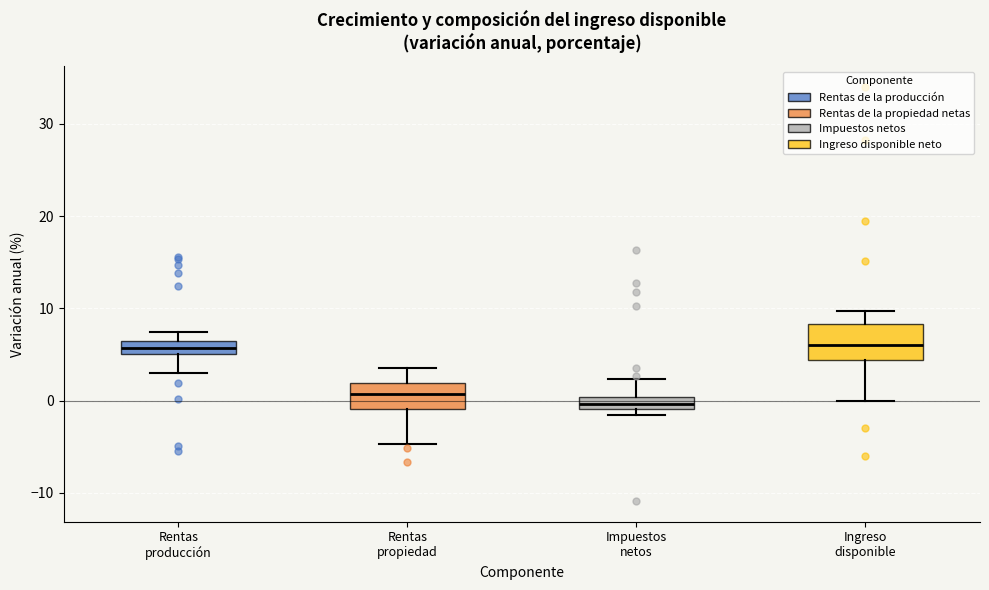

Where is the upper edge of the box for Impuestos netos on the y-axis? The values are not printed on the chart, so give them approximately, as read against the axis.

0